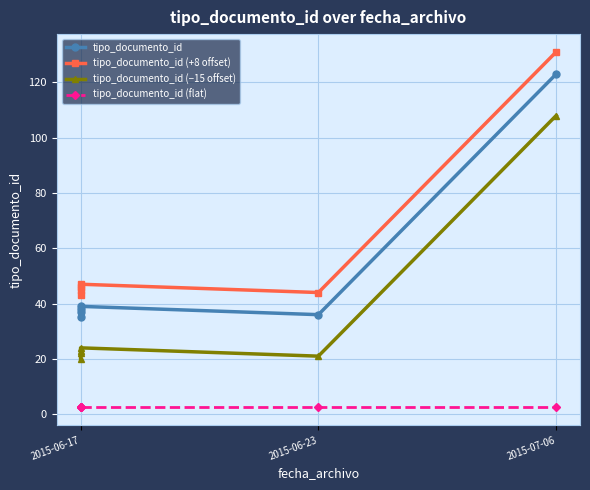

Does the chart display data point markers on the line(s)?

Yes